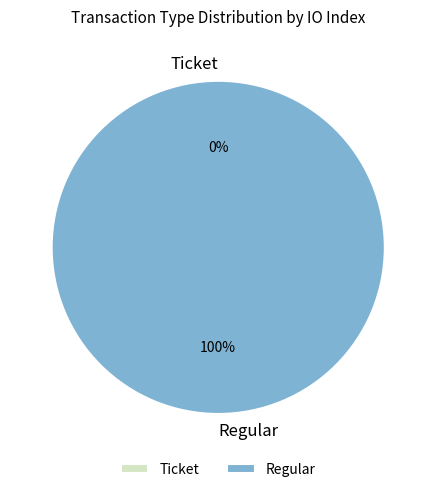

What percentage is the Regular slice, to the nearest percent?

100%